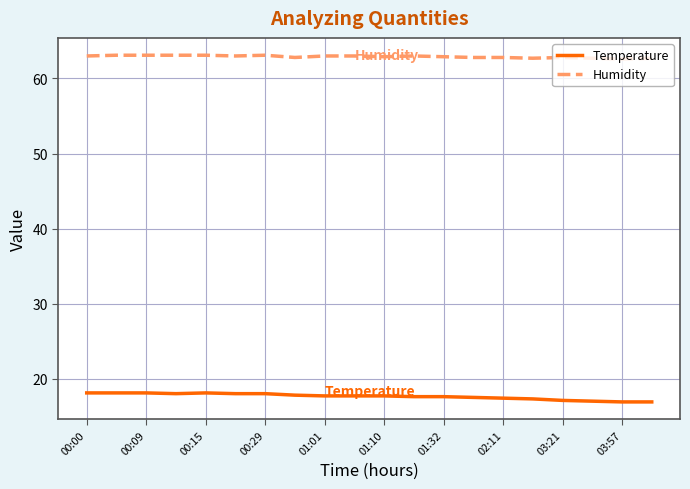

True or false: Humidity and Temperature intersect in this chart.

False